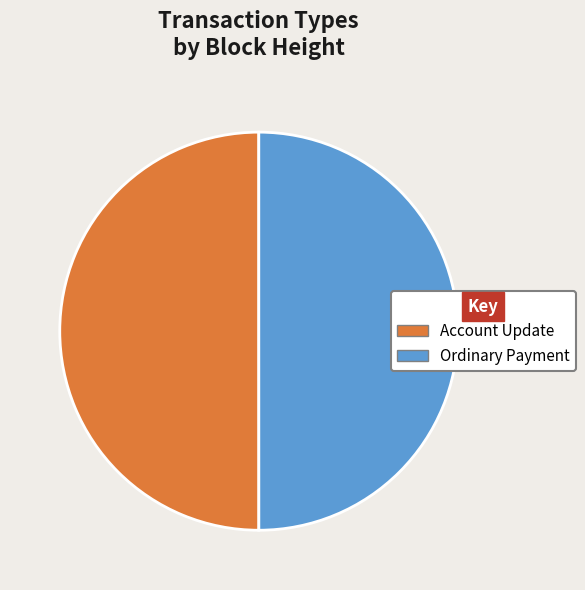

True or false: Ordinary Payment accounts for 59% of the total.

False